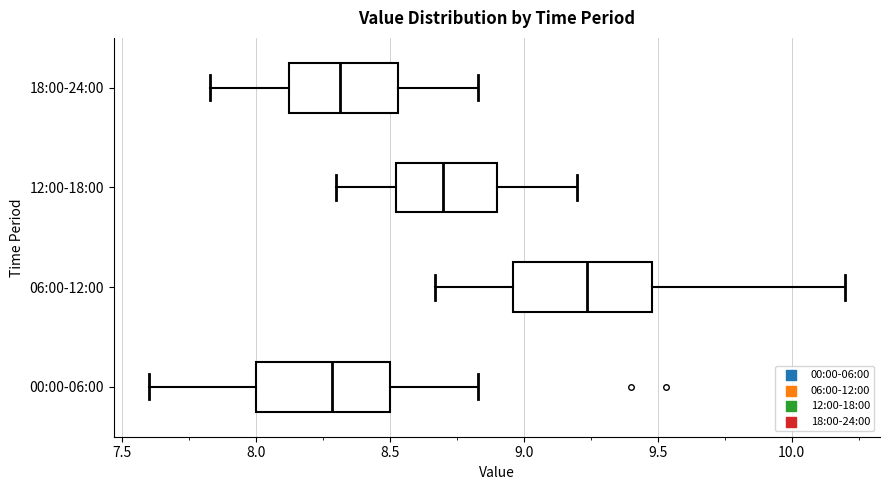

Reading bottom to top, transcribe this box plot: for each box, give where its median line is, the range the box spans, and where its two whiskers end, as read against the x-axis. The values are not printed on the chart, so give them approximately, as read against the axis.

00:00-06:00: median 8.30, box 8.00 to 8.50, whiskers 7.60 to 8.85
06:00-12:00: median 9.25, box 8.95 to 9.50, whiskers 8.65 to 10.20
12:00-18:00: median 8.70, box 8.50 to 8.90, whiskers 8.30 to 9.20
18:00-24:00: median 8.30, box 8.10 to 8.55, whiskers 7.85 to 8.85